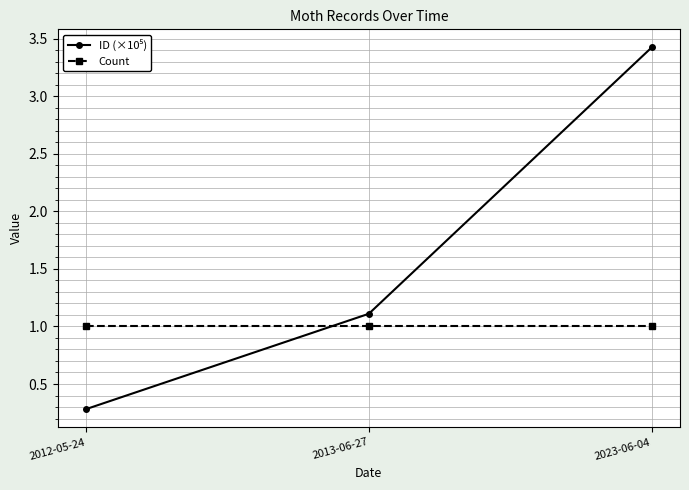

At how many categories does at least one series exceed 2?

1